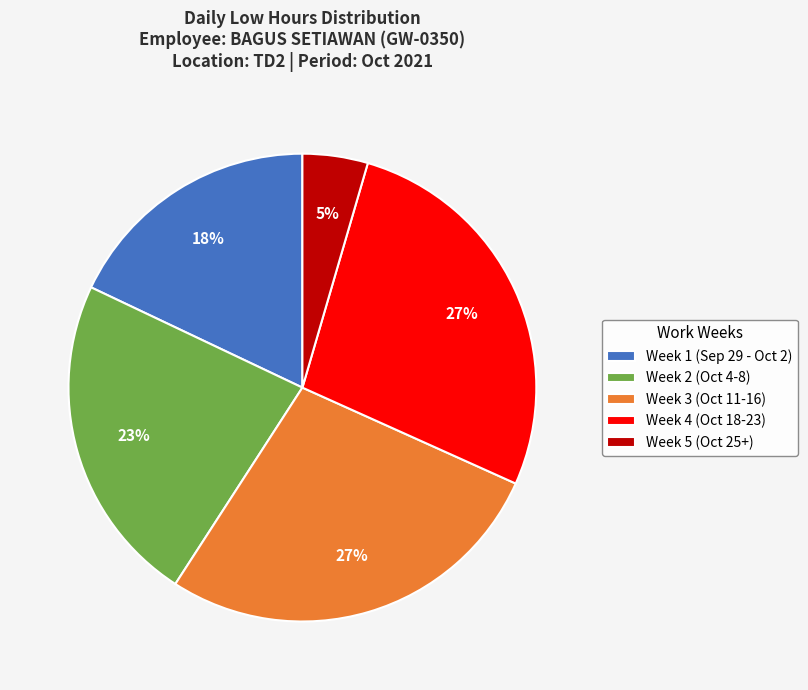

Do Week 2 (Oct 4-8) and Week 5 (Oct 25+) together represent more than half of the pie?

No